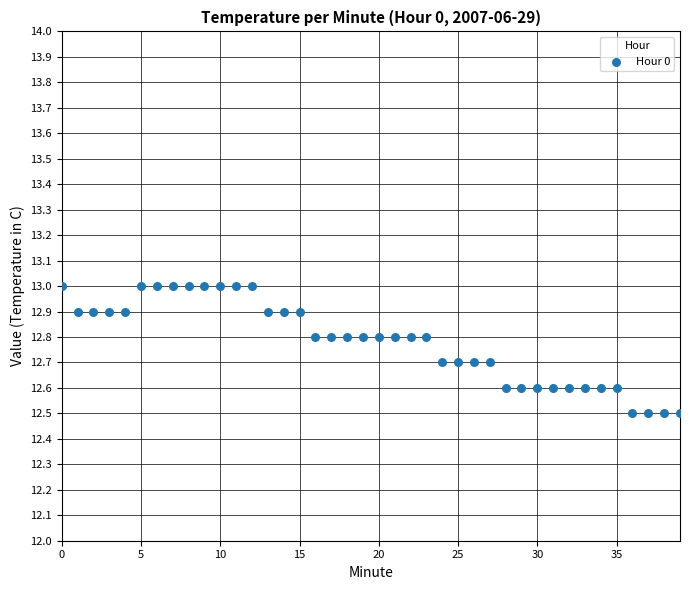

What is the range of Y values (max minus min)?

0.5